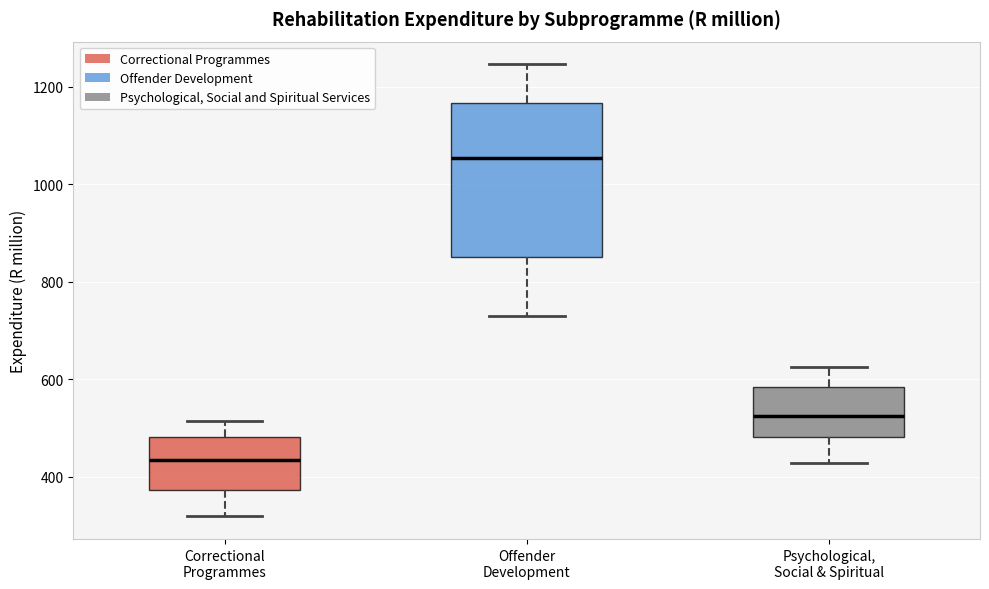

Where does the upper whisker of the box for Offender Development end on the y-axis? The values are not printed on the chart, so give them approximately, as read against the axis.

1240